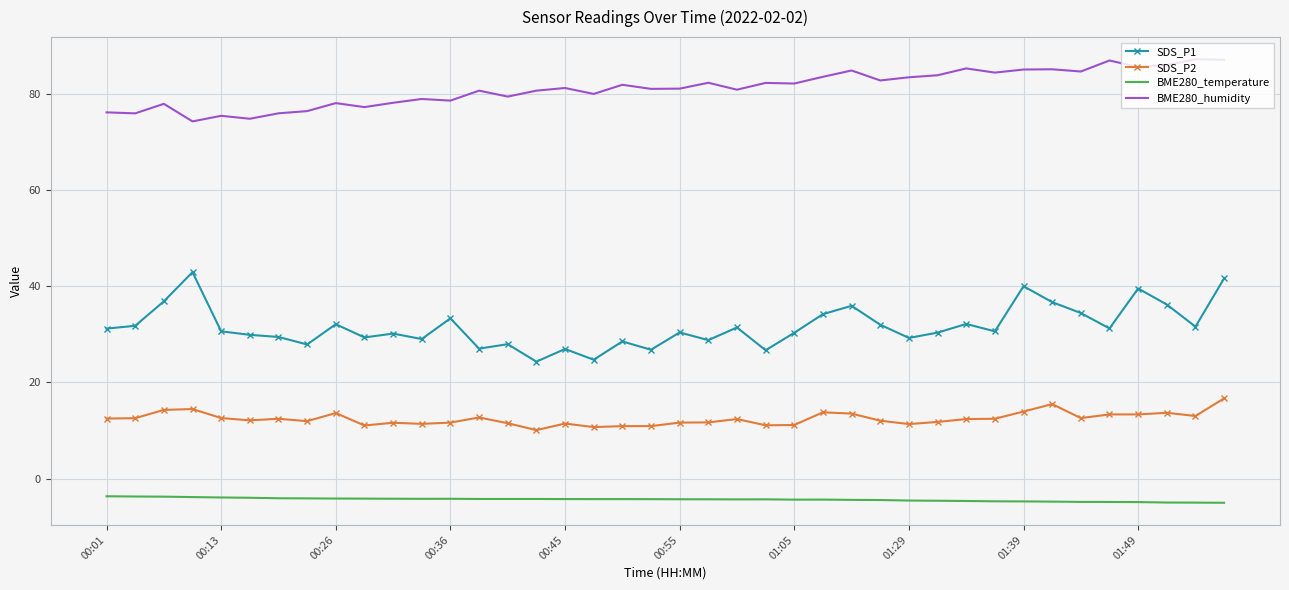

True or false: BME280_humidity and BME280_temperature intersect in this chart.

False